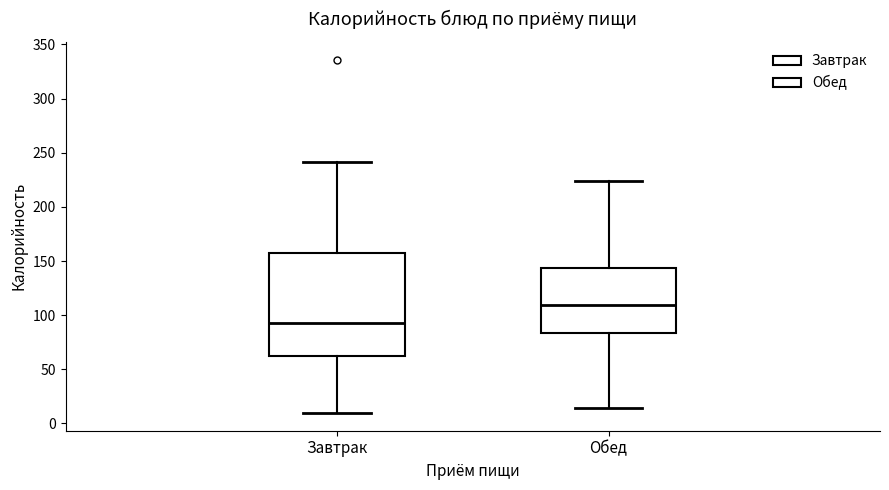

Where is the lower edge of the box for Завтрак on the y-axis? The values are not printed on the chart, so give them approximately, as read against the axis.

60